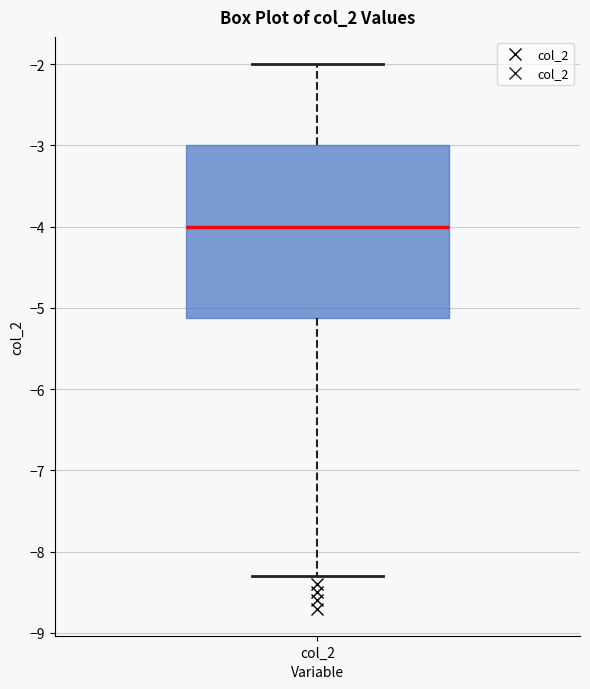

Read this box plot against the y-axis: the position of the median line, the range covered by the box, and the ends of both whiskers. The values are not printed on the chart, so give them approximately, as read against the axis.

median -4.0, box -5.1 to -3.0, whiskers -8.3 to -2.0